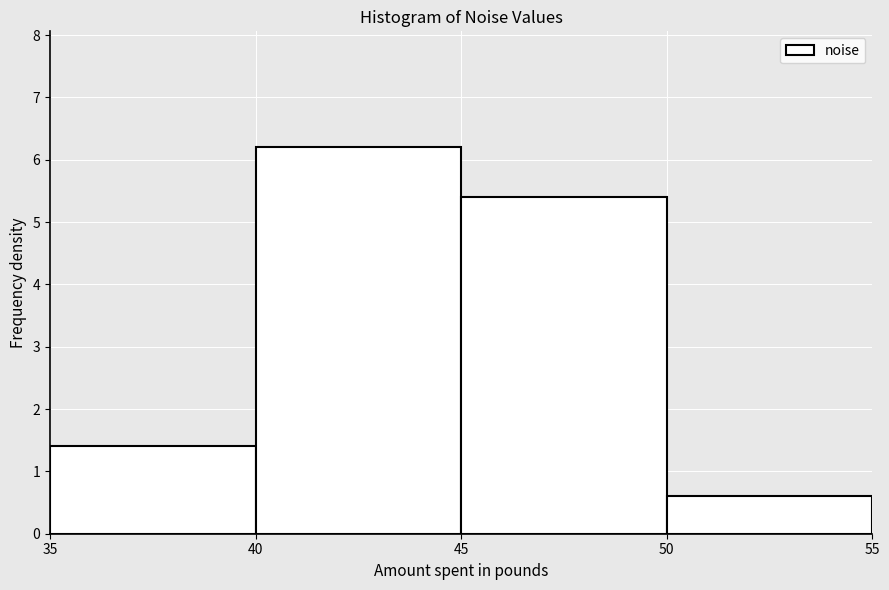

Over which range of the x-axis is the bar tallest?

40 to 45